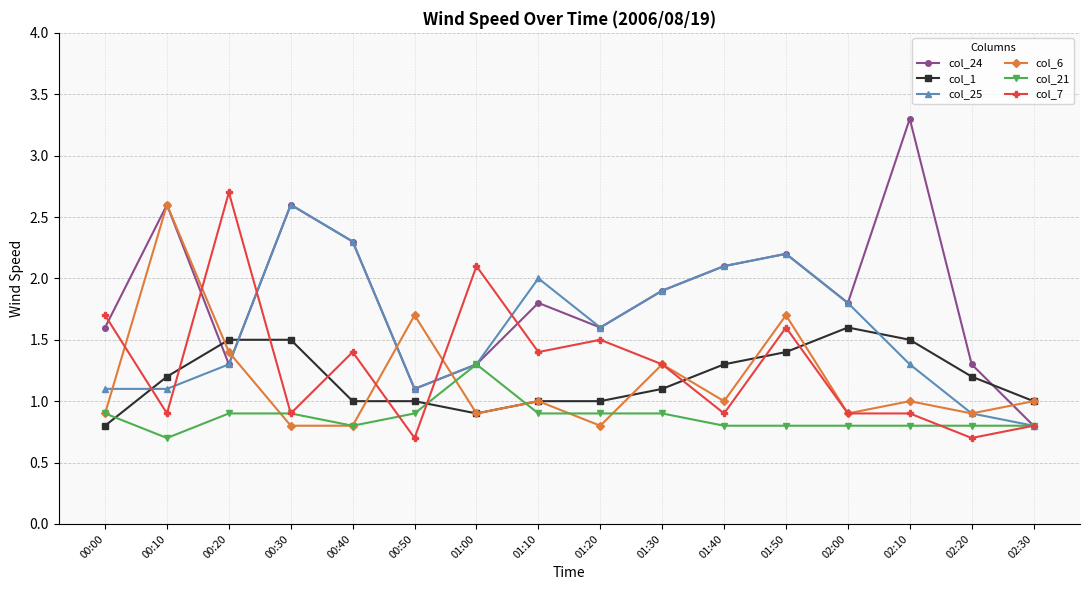

What is the sum of the col_21 values at 02:30 and 01:20?

1.7